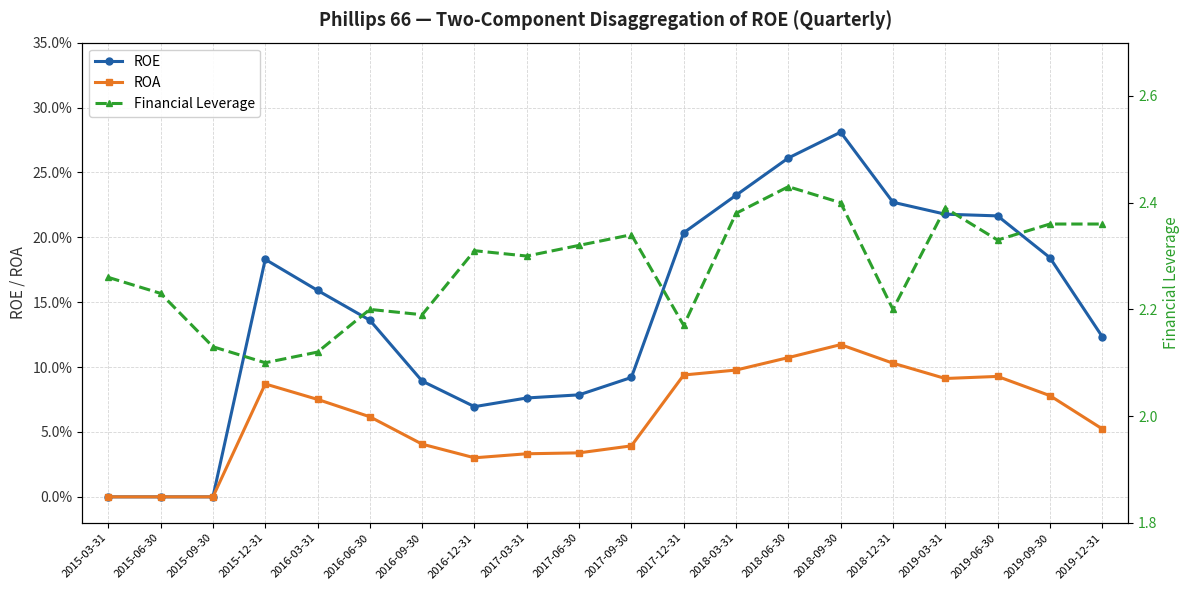

True or false: ROA and Financial Leverage intersect in this chart.

False